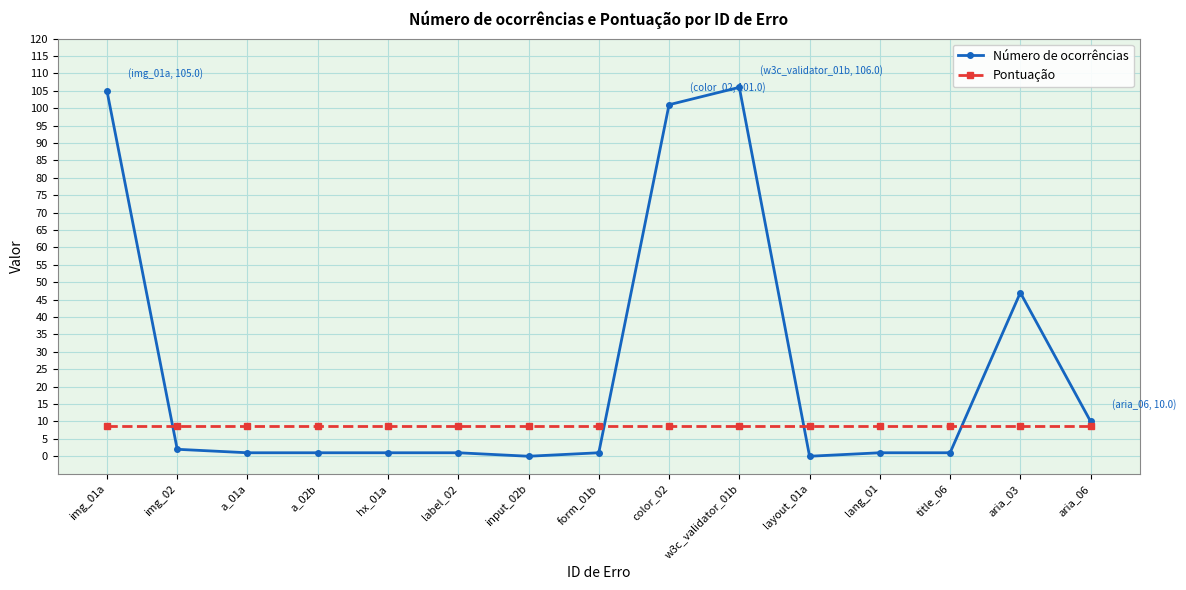

Rank the series by their maximum value, from lowest to highest.

Pontuação, Número de ocorrências